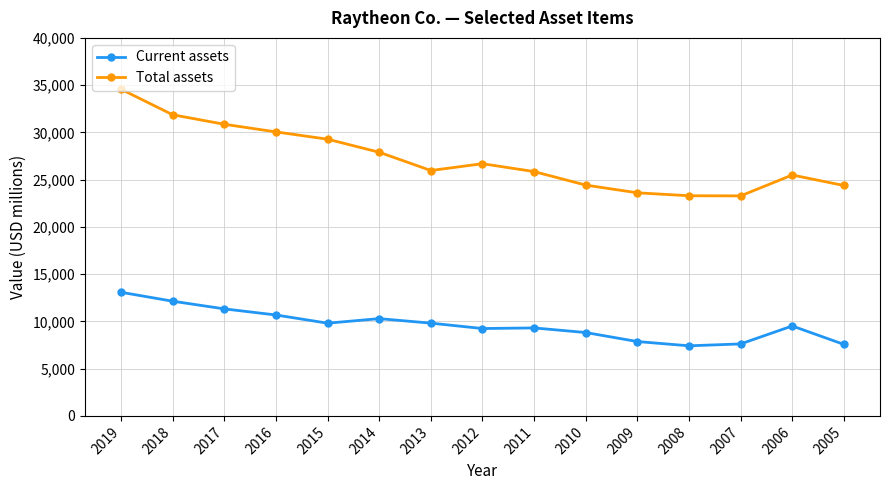

What are all the series names shown in the legend?

Current assets, Total assets